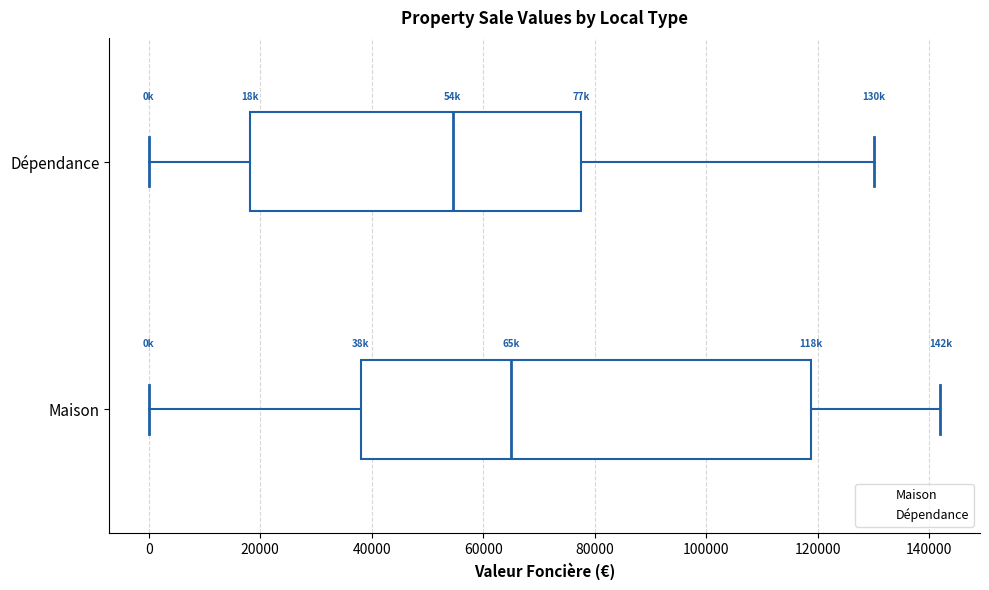

Reading bottom to top, transcribe this box plot: for each box, give where its median line is, the range the box spans, and where its two whiskers end, as read against the x-axis. The values are not printed on the chart, so give them approximately, as read against the axis.

Maison: median 66000, box 38000 to 118000, whiskers 0 to 142000
Dépendance: median 54000, box 18000 to 78000, whiskers 0 to 130000